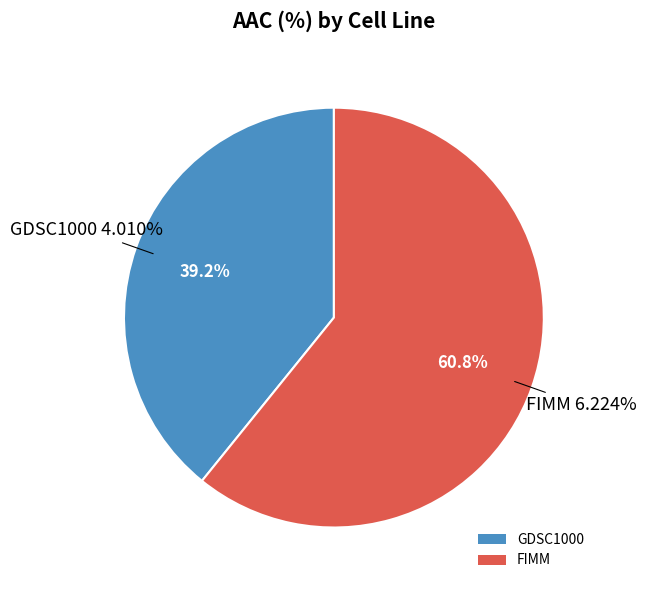

To the nearest percent, what percentage of the pie is GDSC1000?

39%